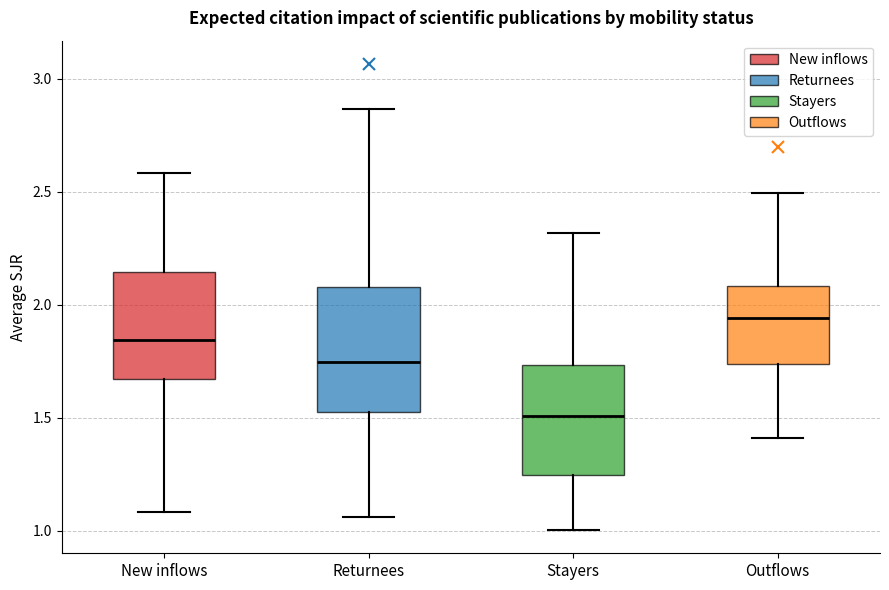

Reading left to right, transcribe this box plot: for each box, give where its median line is, the range the box spans, and where its two whiskers end, as read against the y-axis. The values are not printed on the chart, so give them approximately, as read against the axis.

New inflows: median 1.85, box 1.65 to 2.15, whiskers 1.10 to 2.60
Returnees: median 1.75, box 1.55 to 2.10, whiskers 1.05 to 2.85
Stayers: median 1.50, box 1.25 to 1.75, whiskers 1.00 to 2.30
Outflows: median 1.95, box 1.75 to 2.10, whiskers 1.40 to 2.50